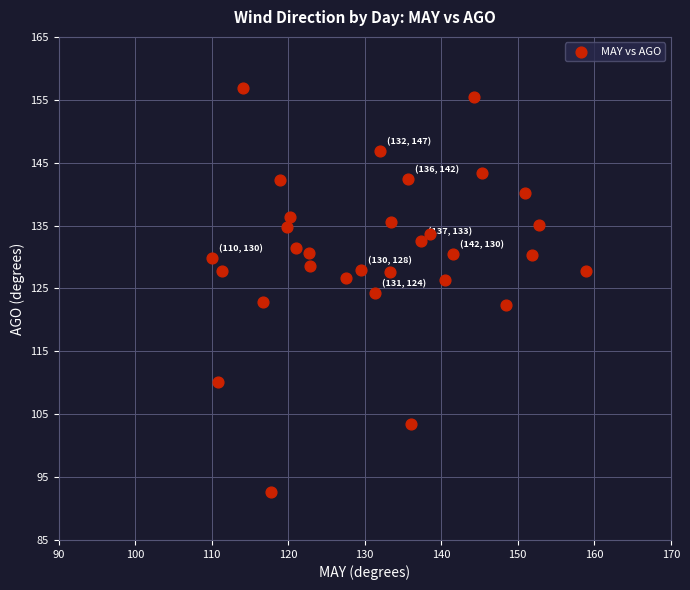

What is the range of Y values (max minus min)?

64.2